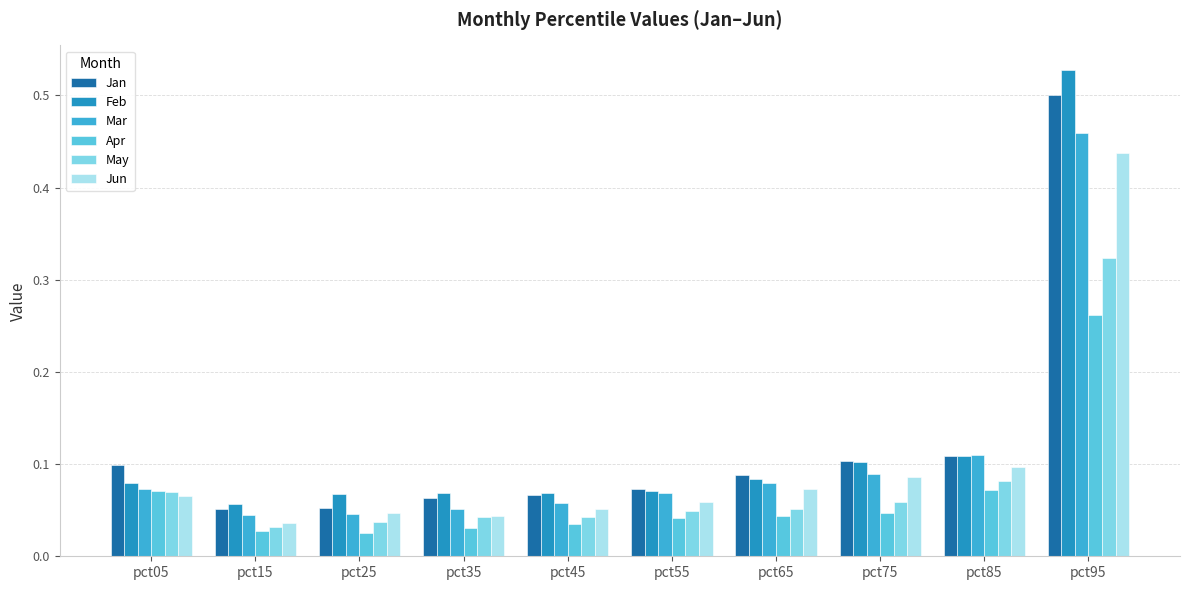

Which has a higher value, pct15 or pct45?

pct45